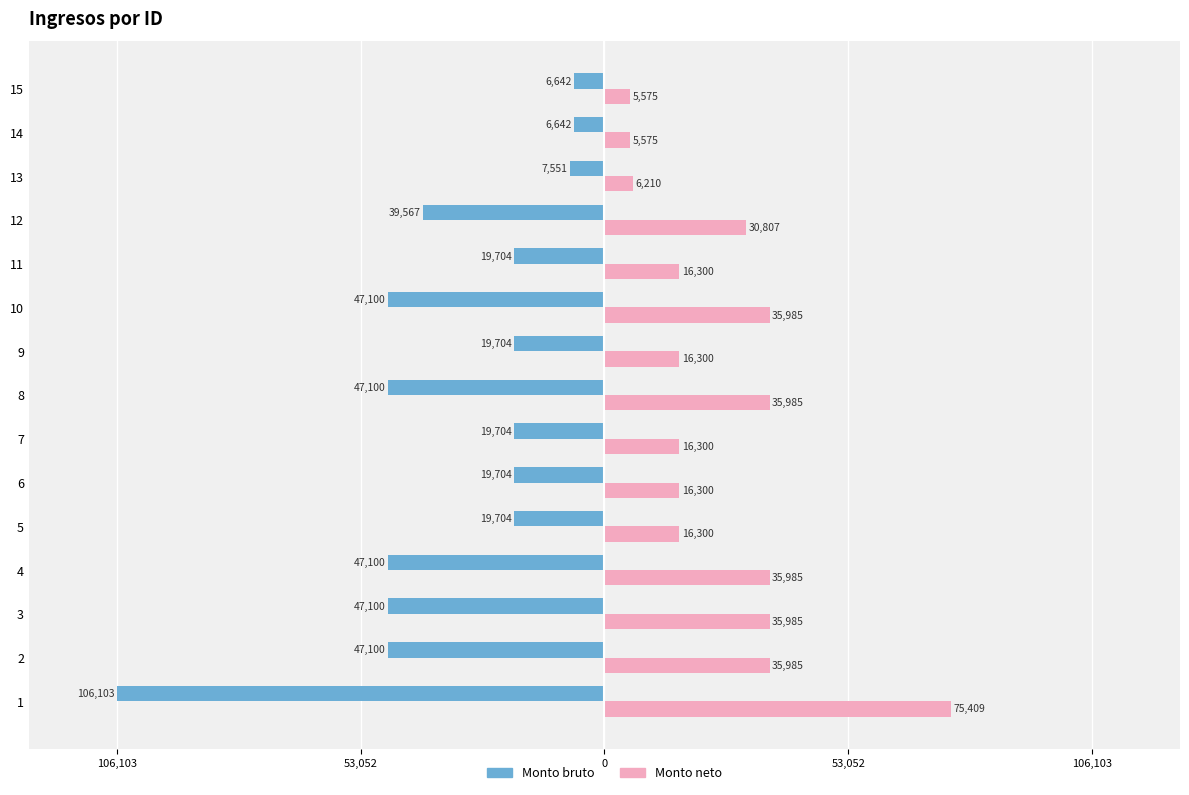

What are all the series names shown in the legend?

Monto bruto, Monto neto